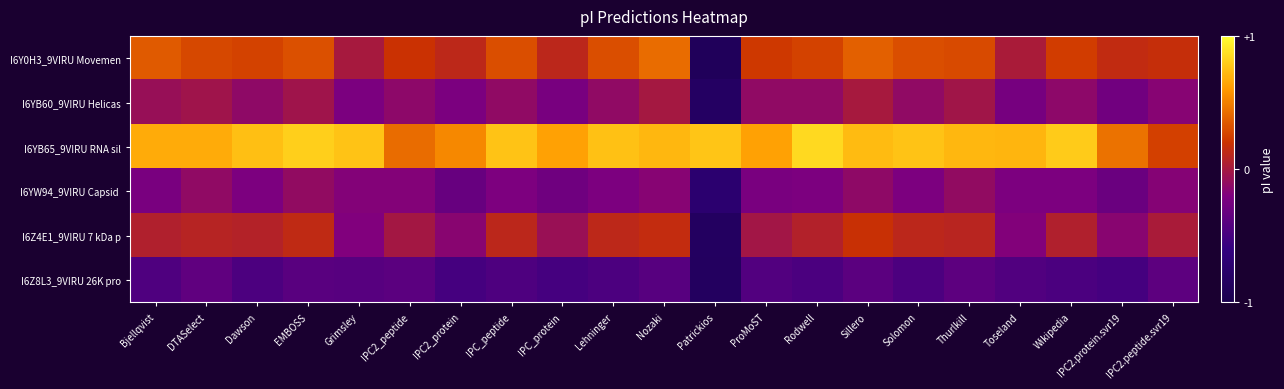

At which category is the sum across all series the highest?

Sillero